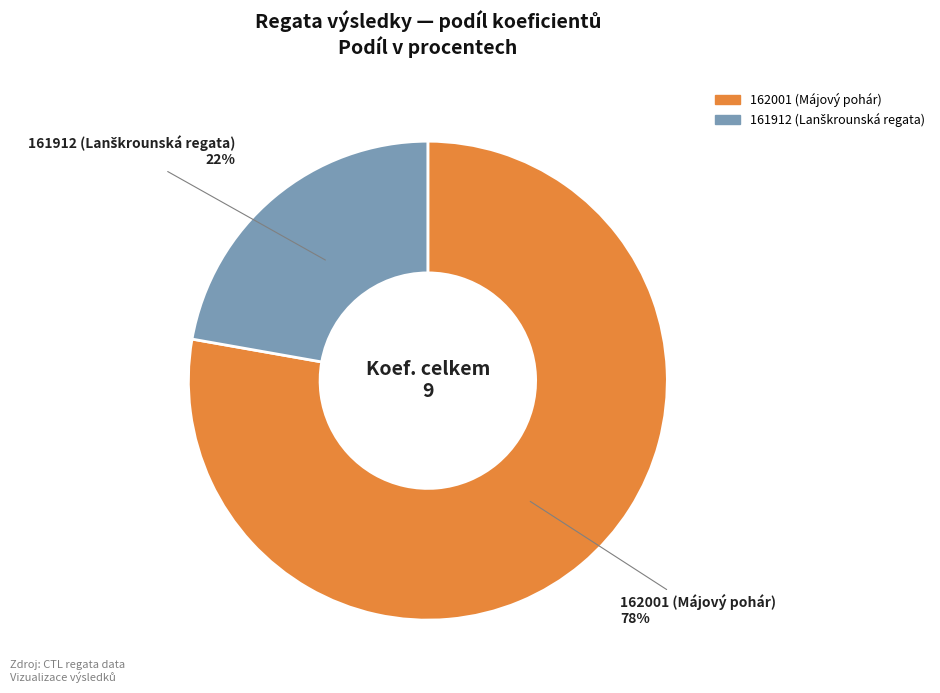

Do 161912 and 162001 together represent more than half of the pie?

Yes